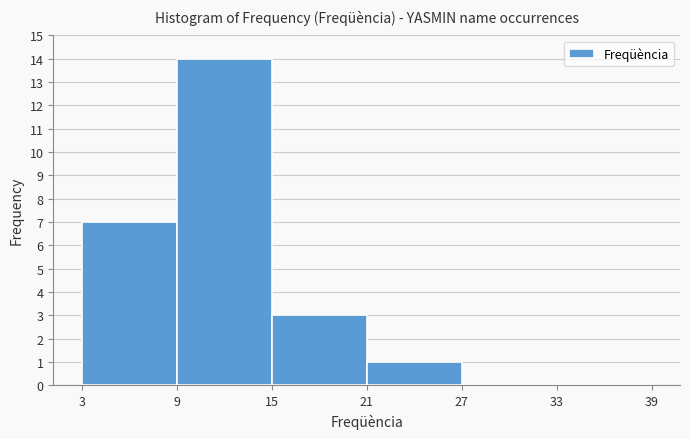

Over which range of the x-axis is the bar tallest?

9 to 15